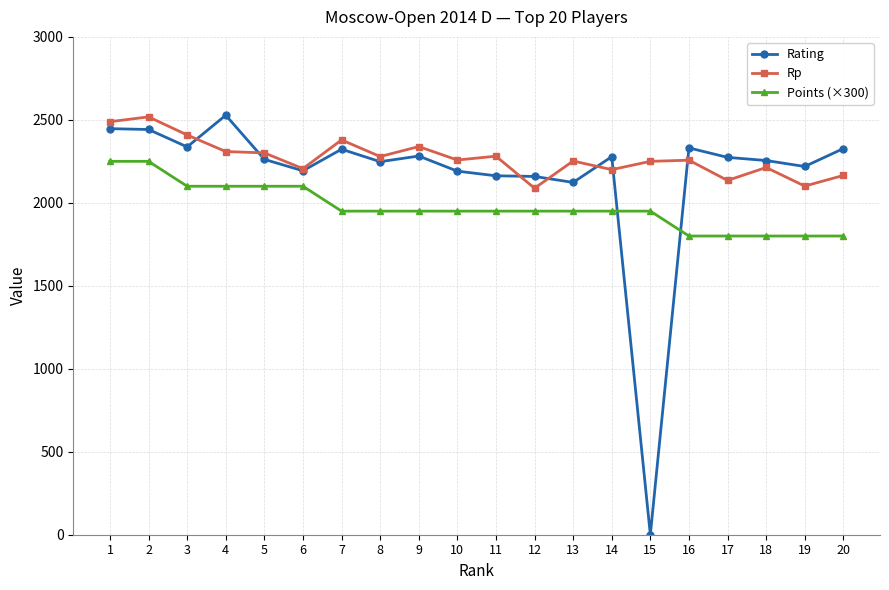

What value does the Points (×300) series have at 2?

2250